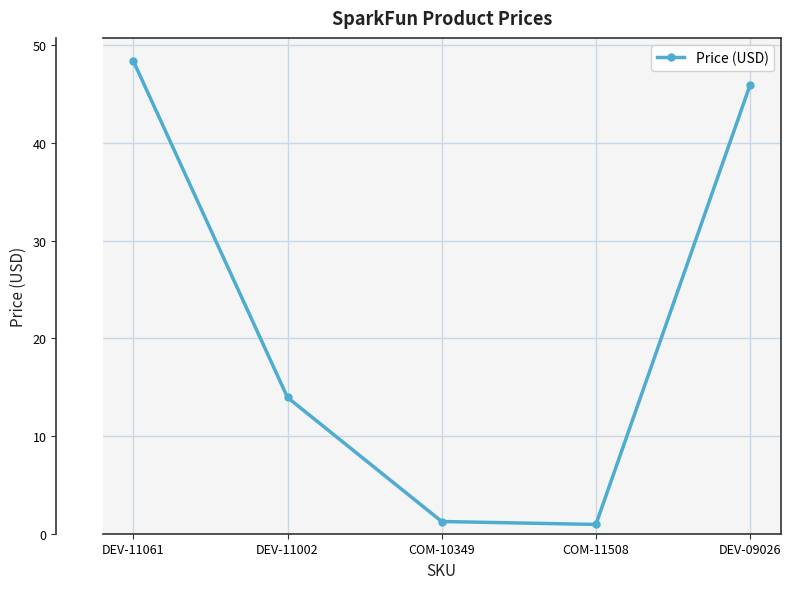

What is the average value?

22.1